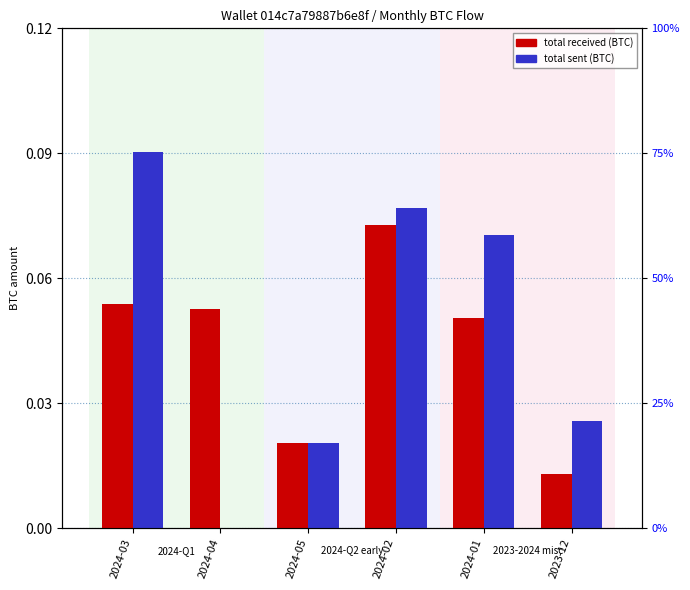

Between 2024-05 and 2024-01, which series saw the biggest shift?

total sent (BTC)